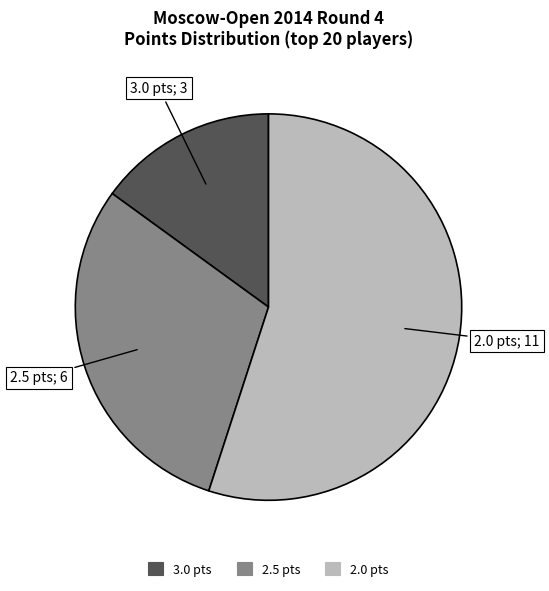

Does any single category account for the majority?

Yes